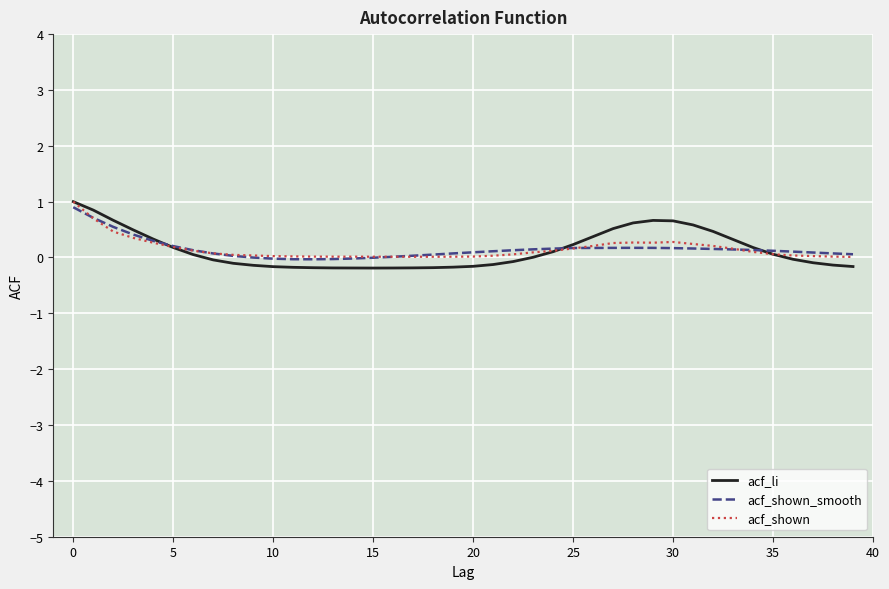

Does the chart display data point markers on the line(s)?

No